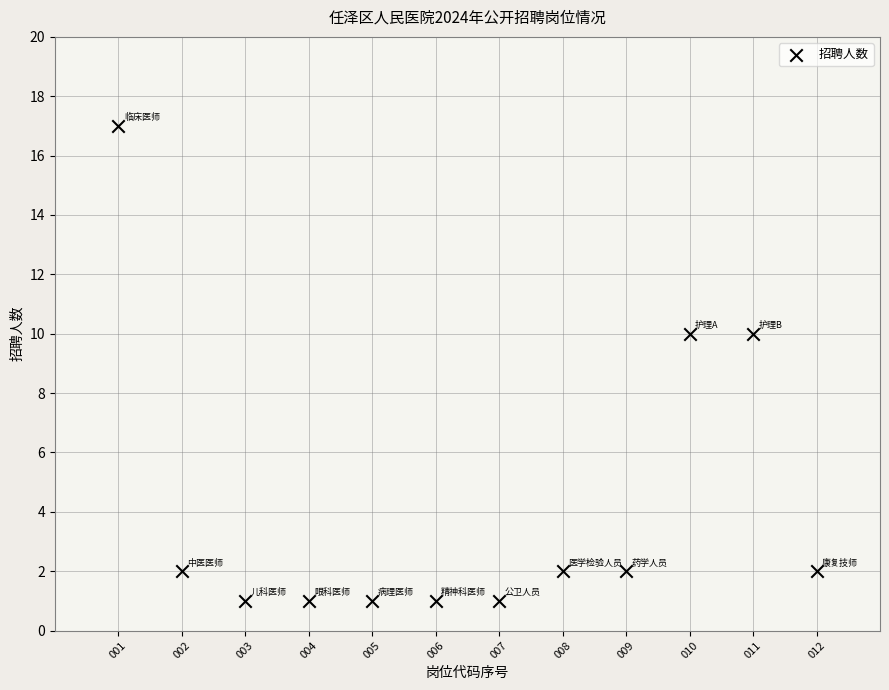

What is the range of X values (max minus min)?

11